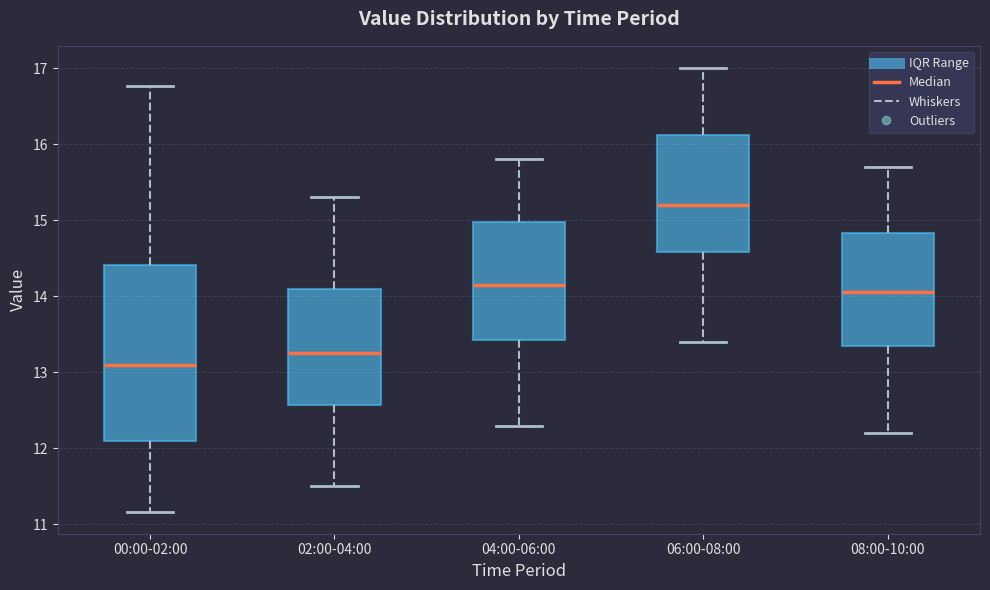

Which box has the lowest median line?

00:00-02:00